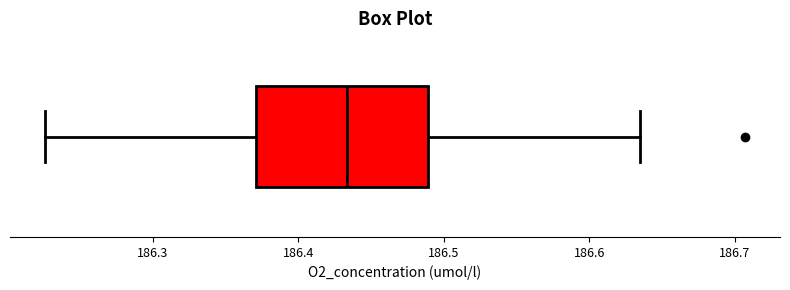

Read this box plot against the x-axis: the position of the median line, the range covered by the box, and the ends of both whiskers. The values are not printed on the chart, so give them approximately, as read against the axis.

median 186.43, box 186.37 to 186.49, whiskers 186.23 to 186.64